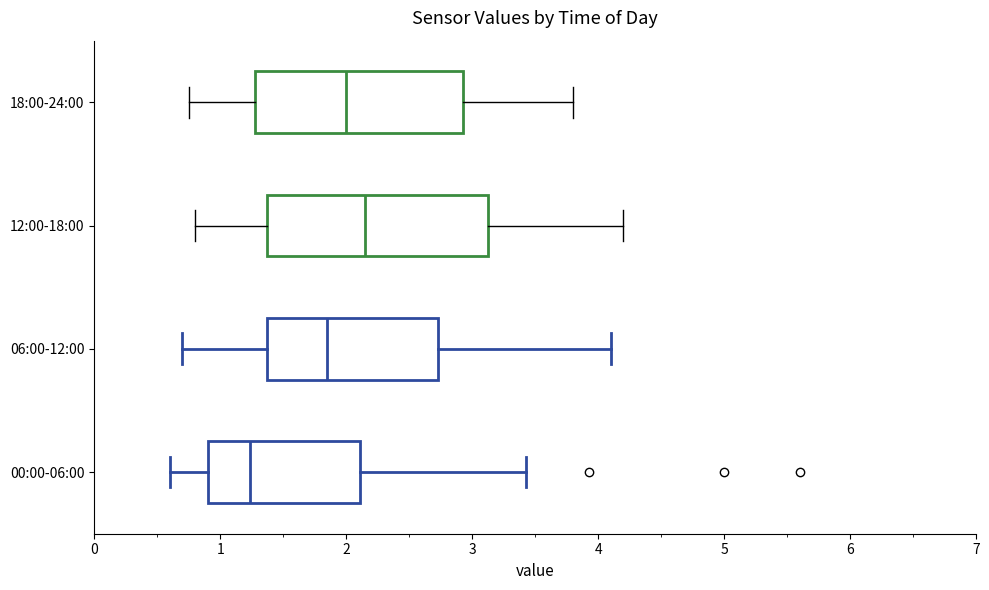

Which box is the widest, from its left edge to its right edge?

12:00-18:00